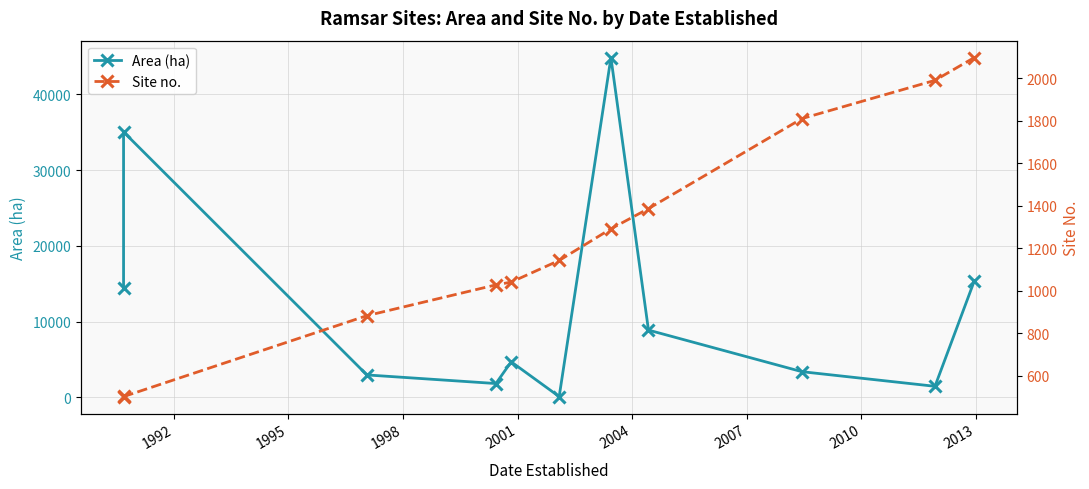

What are all the series names shown in the legend?

Area (ha), Site no.